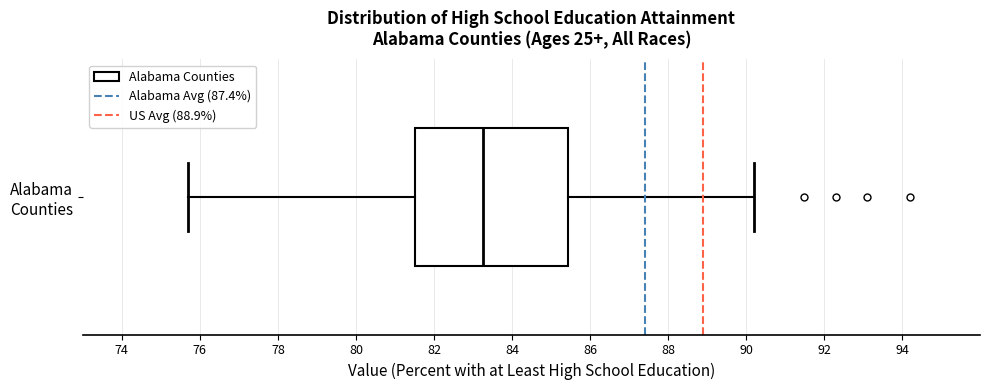

Where does the left whisker of the box for Alabama Counties end on the x-axis? The values are not printed on the chart, so give them approximately, as read against the axis.

75.8